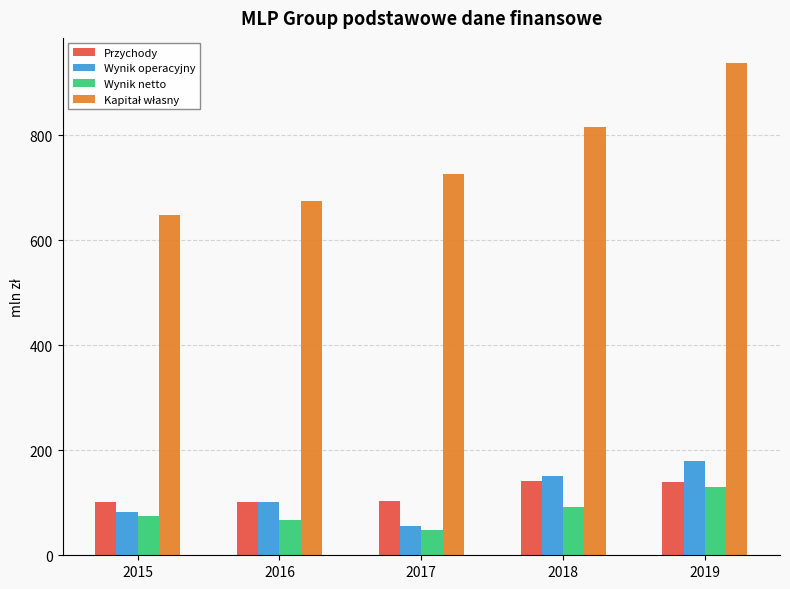

What value does the Wynik operacyjny series have at 2016?

102.4